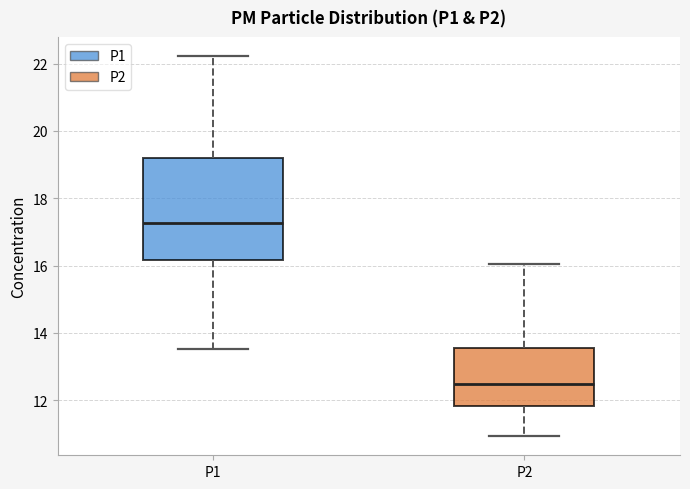

Comparing the boxes themselves (not the whiskers), which one is the tallest?

P1